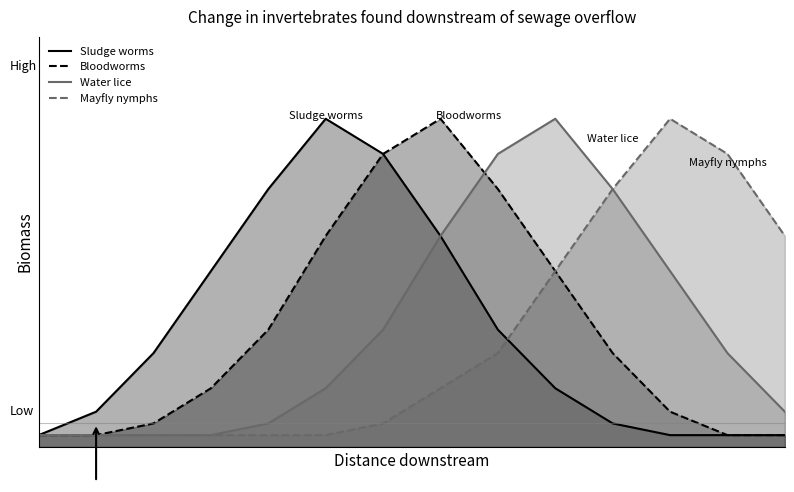

Which category has the lowest value across all series?

1